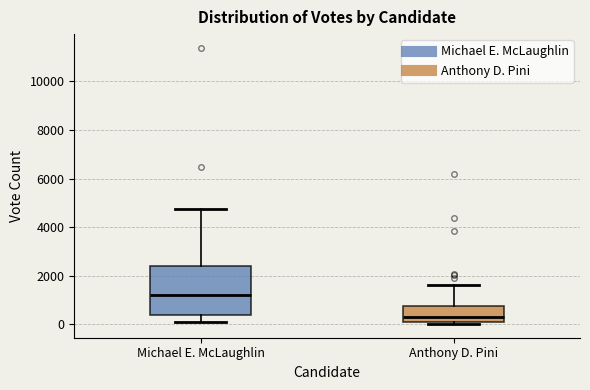

Reading left to right, transcribe this box plot: for each box, give where its median line is, the range the box spans, and where its two whiskers end, as read against the y-axis. The values are not printed on the chart, so give them approximately, as read against the axis.

Michael E. McLaughlin: median 1200, box 400 to 2400, whiskers 0 to 4800
Anthony D. Pini: median 200, box 0 to 800, whiskers 0 (just below the box's lower edge) to 1600